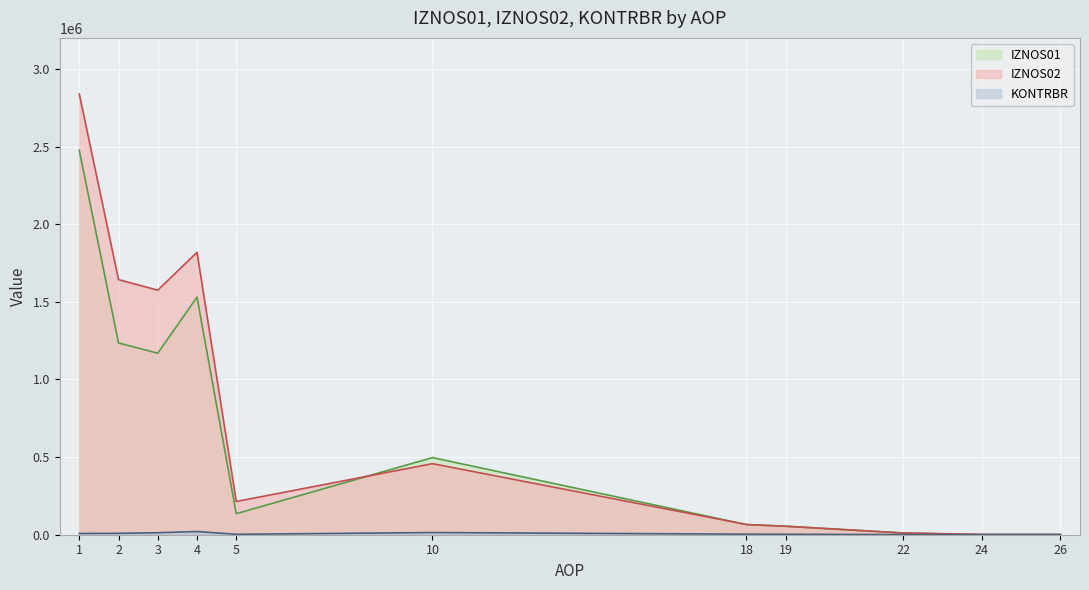

At which label does IZNOS01 first exceed 135606?

1